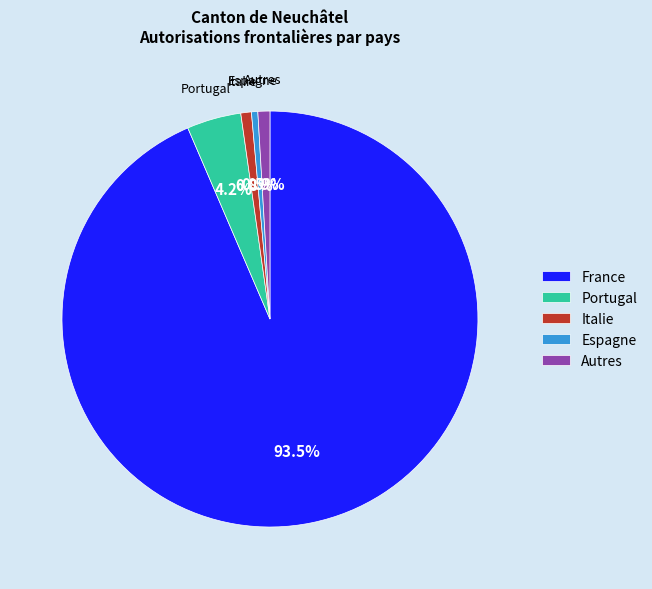

Does Espagne represent more than half of the total?

No